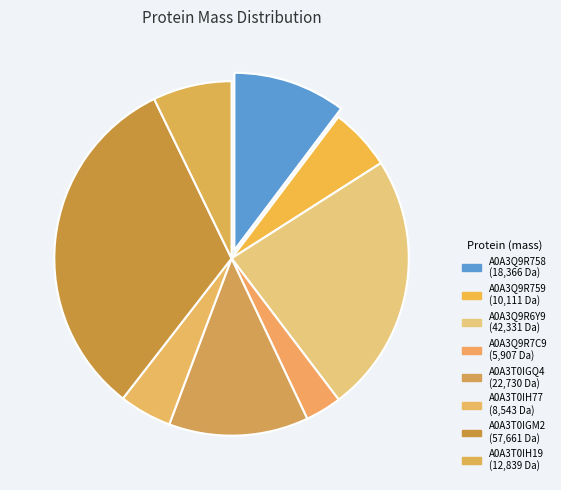

The A0A3T0IH19 slice represents 7% of the pie. True or false?

True